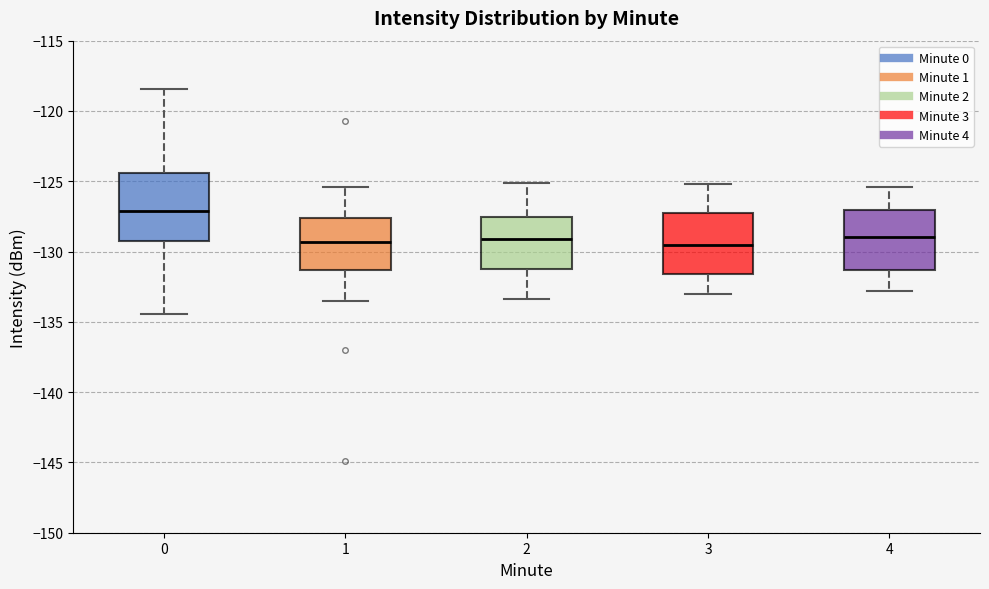

Reading left to right, transcribe this box plot: for each box, give where its median line is, the range the box spans, and where its two whiskers end, as read against the y-axis. The values are not printed on the chart, so give them approximately, as read against the axis.

0: median -127.0, box -129.0 to -124.5, whiskers -134.5 to -118.5
1: median -129.5, box -131.5 to -127.5, whiskers -133.5 to -125.5
2: median -129.0, box -131.5 to -127.5, whiskers -133.5 to -125.0
3: median -129.5, box -131.5 to -127.0, whiskers -133.0 to -125.0
4: median -129.0, box -131.5 to -127.0, whiskers -133.0 to -125.5